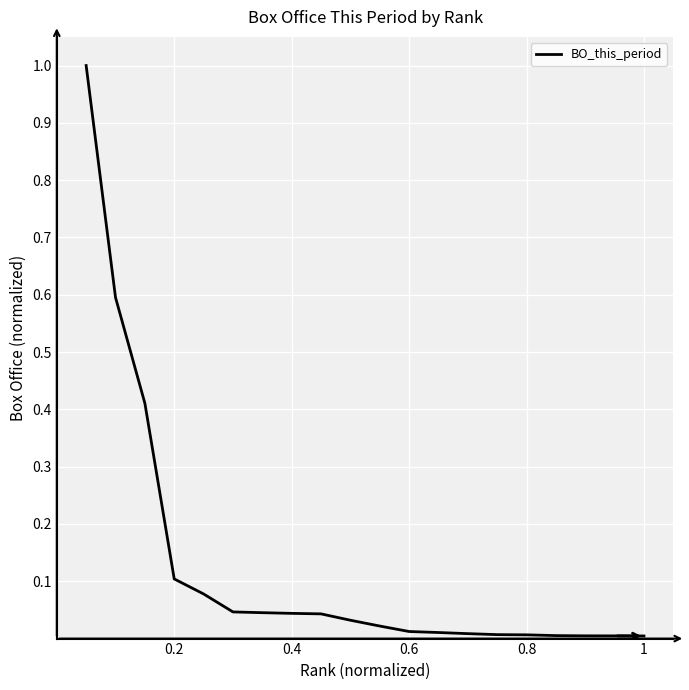

How many categories are shown in the chart?

20